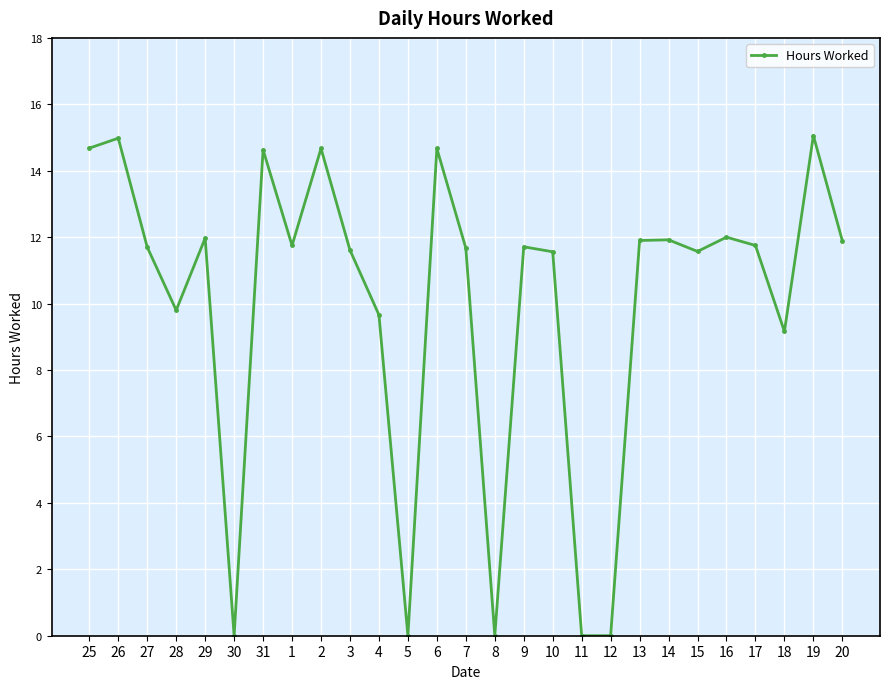

What is the label of the 11th point from the left?

4